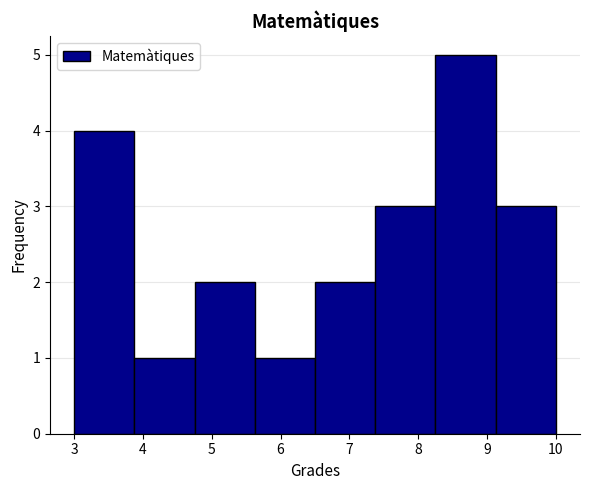

Reading left to right, list every bar in this chart as the range it spans on the x-axis followed by its height. Neither the bar edges nor the heights are printed on the chart, so give them approximately, as read against the axes.

3.0 to 3.9: 4
3.9 to 4.8: 1
4.8 to 5.6: 2
5.6 to 6.5: 1
6.5 to 7.4: 2
7.4 to 8.3: 3
8.3 to 9.1: 5
9.1 to 10.0: 3